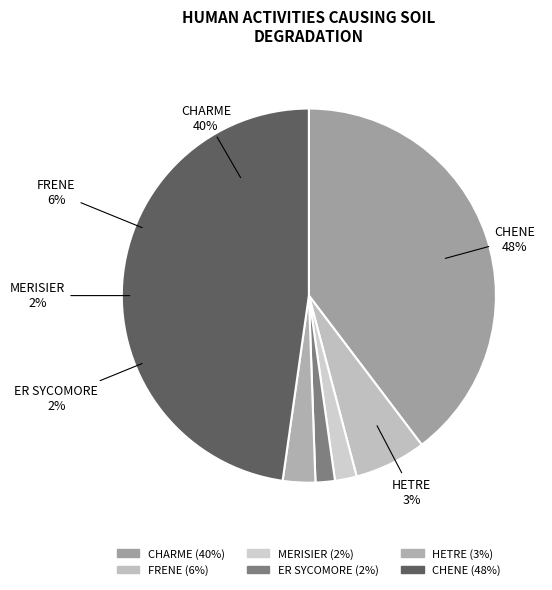

Between MERISIER and FRENE, which is larger?

FRENE